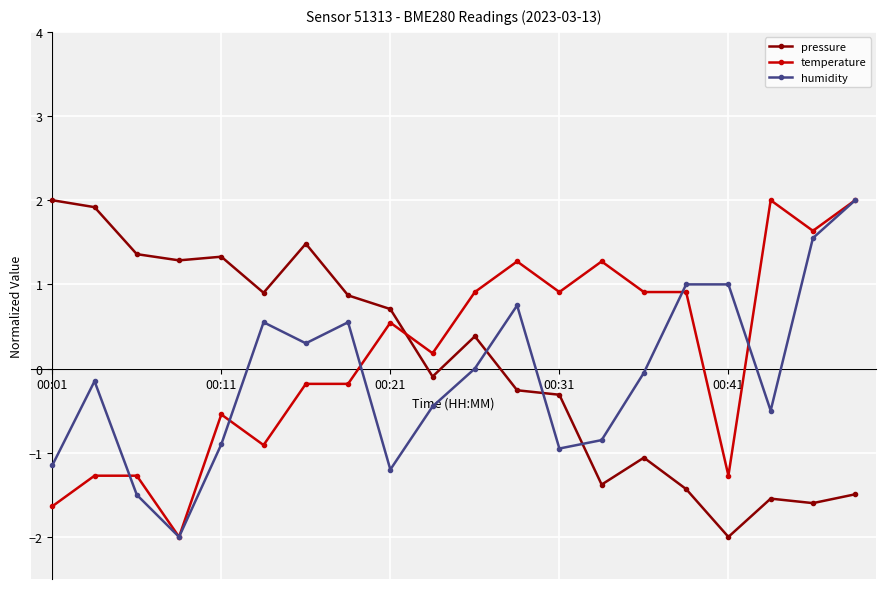

How many distinct data groups are displayed?

3